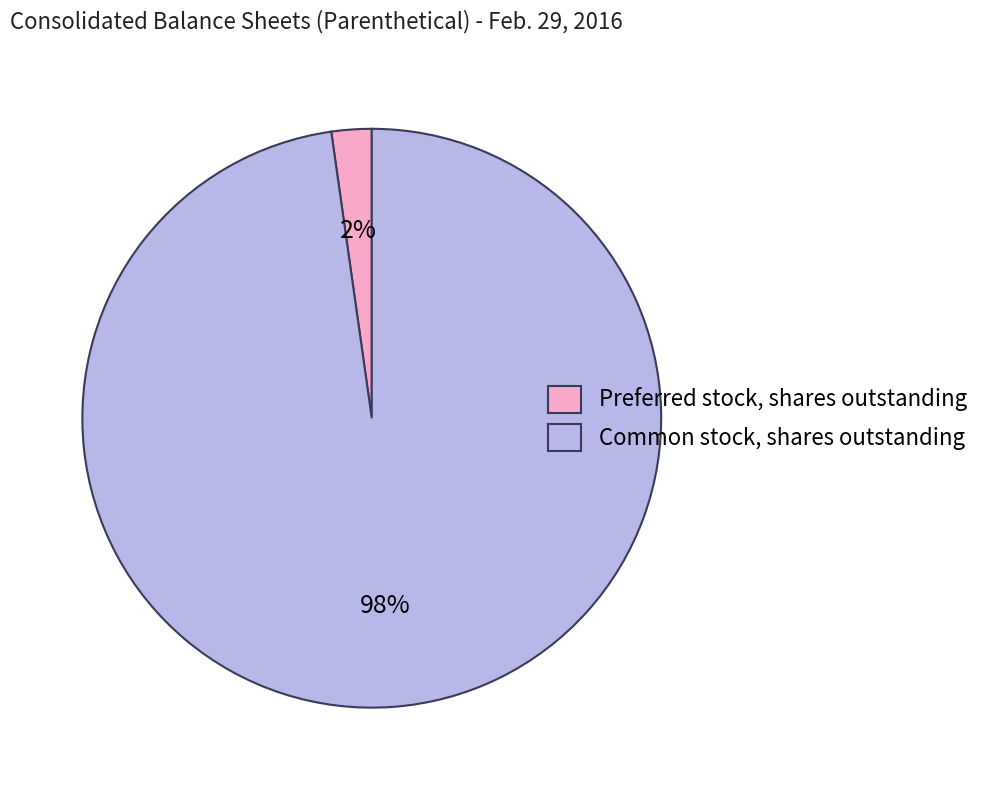

True or false: Preferred stock, shares outstanding accounts for 2% of the total.

True